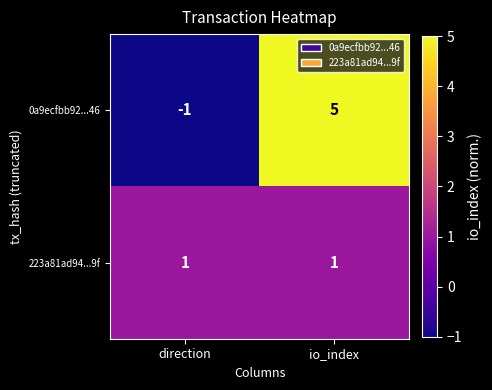

Which series has the widest spread of values?

0a9ecfbb92...46